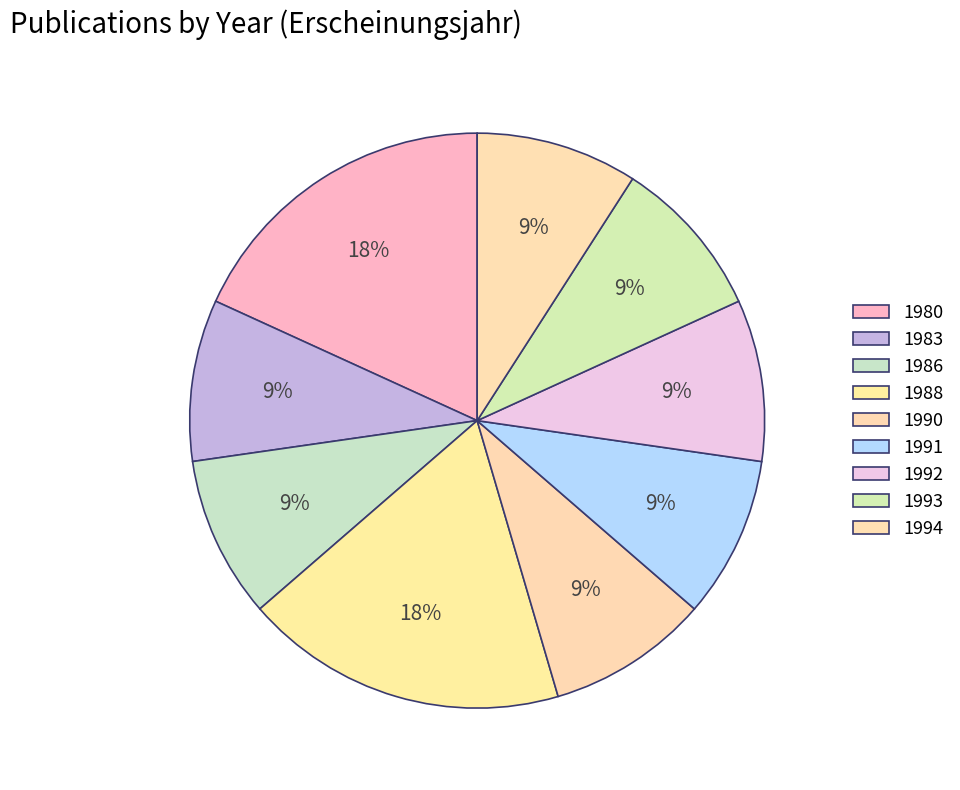

Combined, do 1993 and 1980 account for over 50%?

No